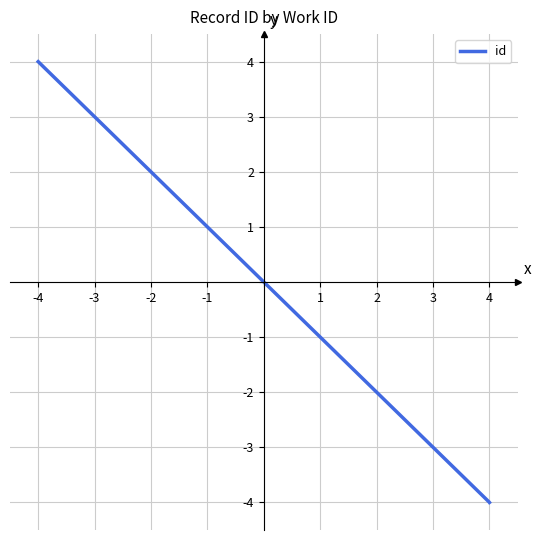

What is the sum of all values?

-4.0